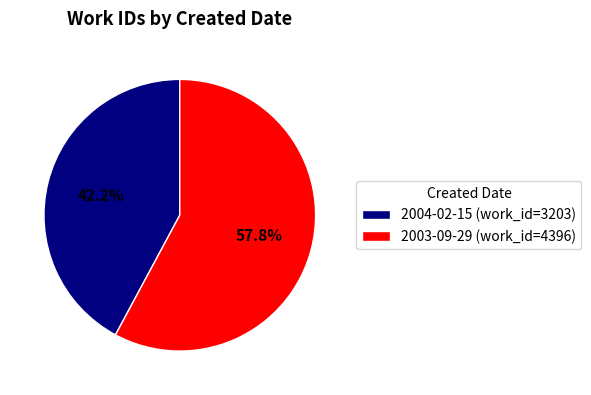

Rank the categories by value from lowest to highest.

2004-02-15, 2003-09-29